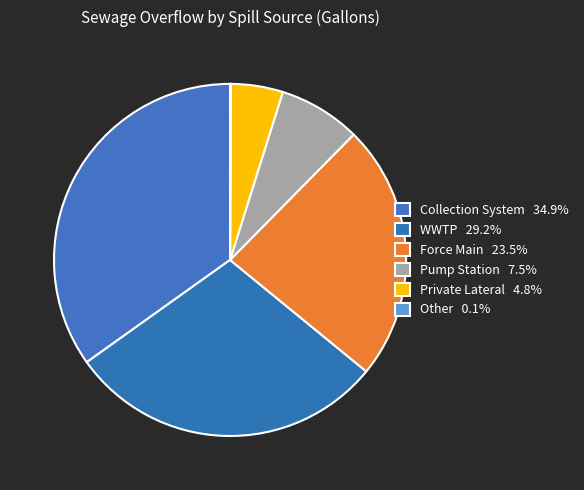

What is the largest slice in the pie chart?

Collection System